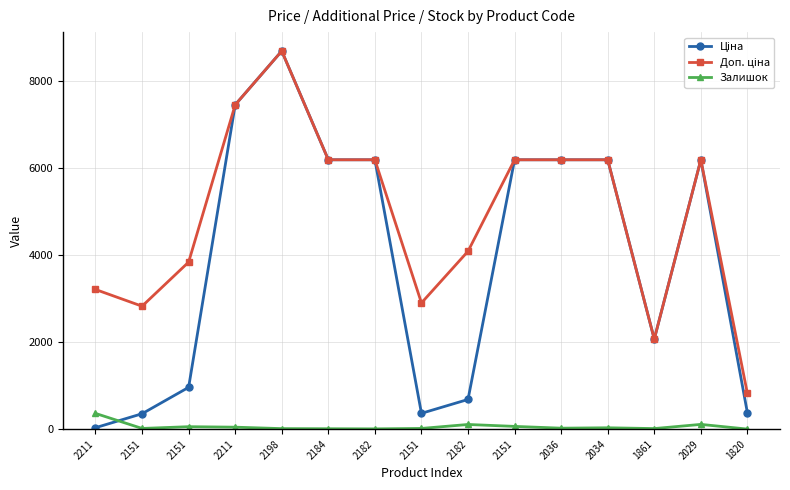

Count the number of data series in this chart.

3